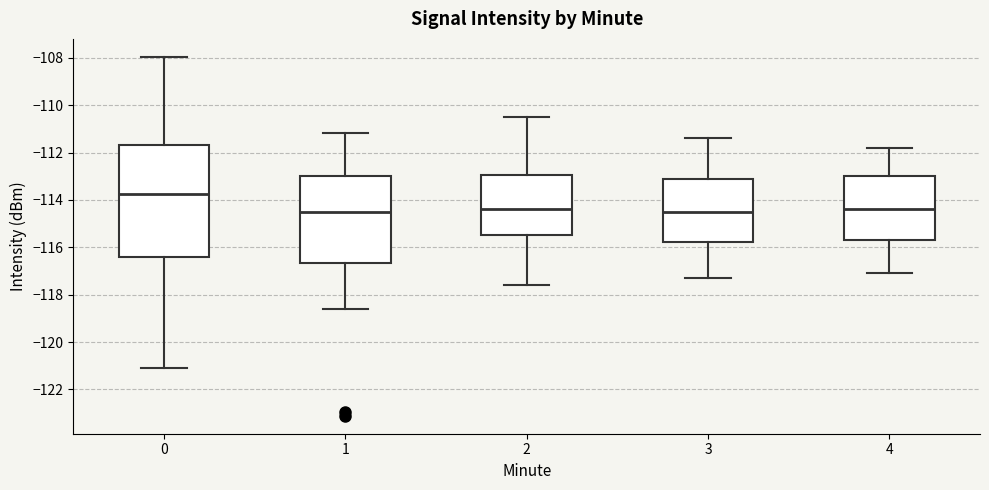

Which box is the tallest, from its lower edge to its upper edge?

0